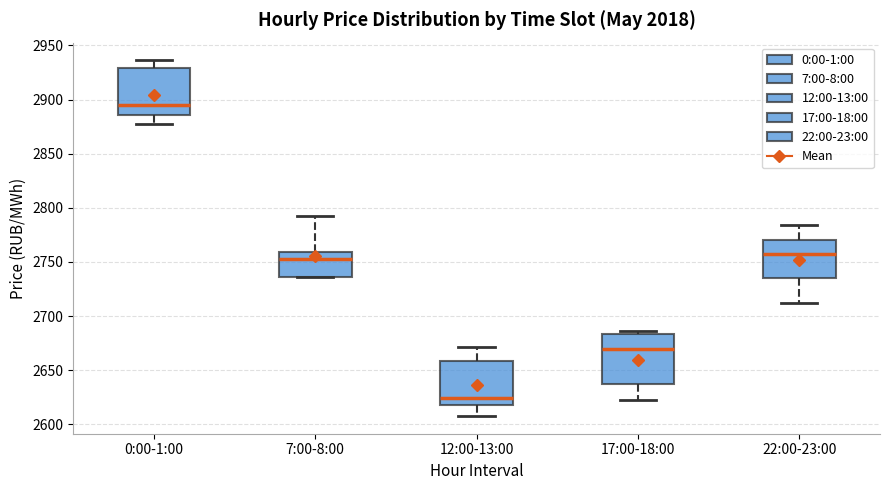

Which box's median line is the highest?

0:00-1:00